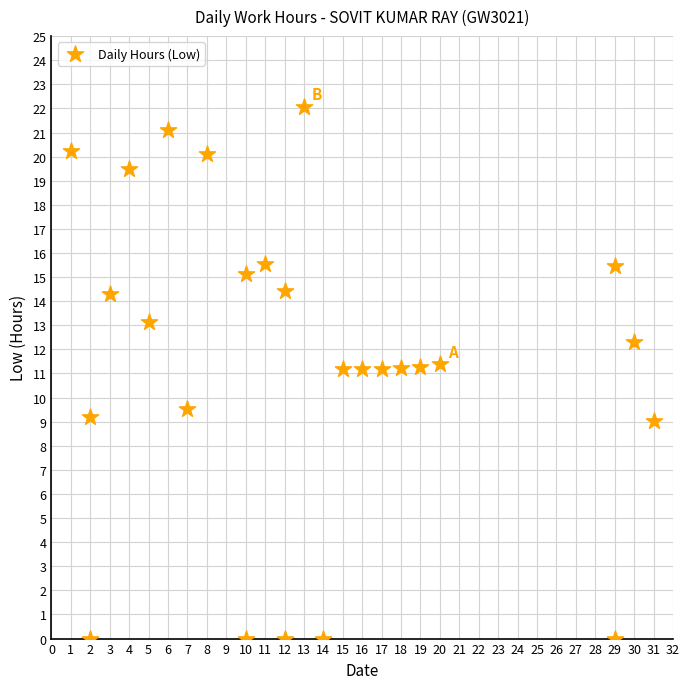

What is the range of X values (max minus min)?

30.0